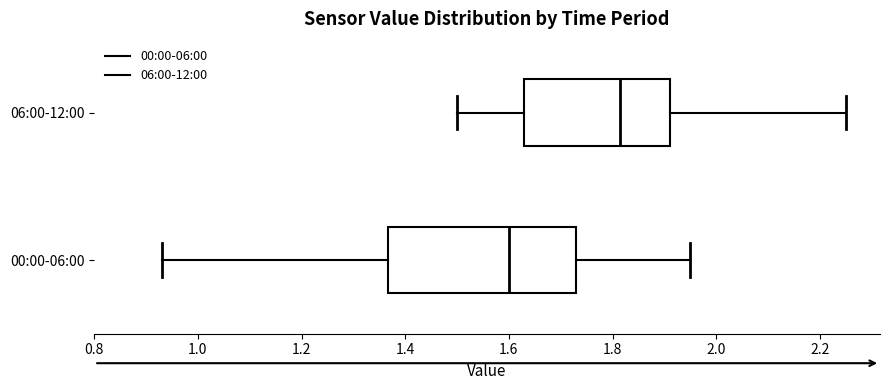

Which box's median line is the furthest to the right?

06:00-12:00